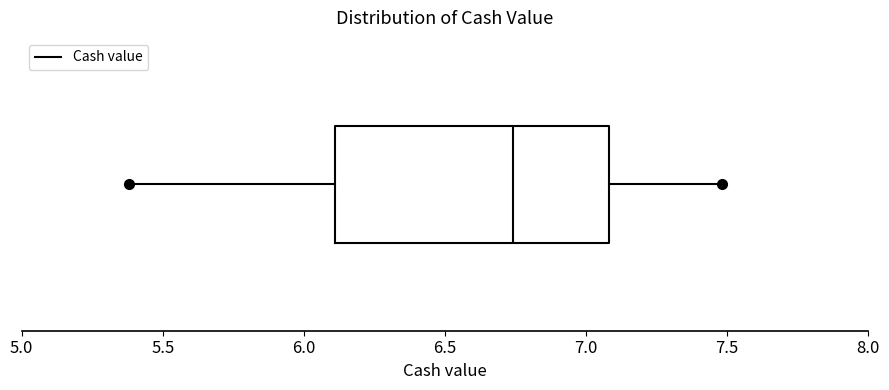

Where is the left edge of the box on the x-axis? The values are not printed on the chart, so give them approximately, as read against the axis.

6.10